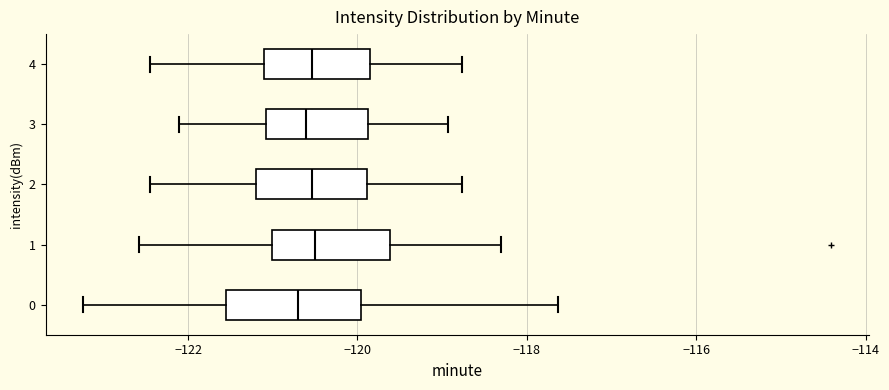

Where does the right whisker of the box at y = 3 end on the x-axis? The values are not printed on the chart, so give them approximately, as read against the axis.

-119.0